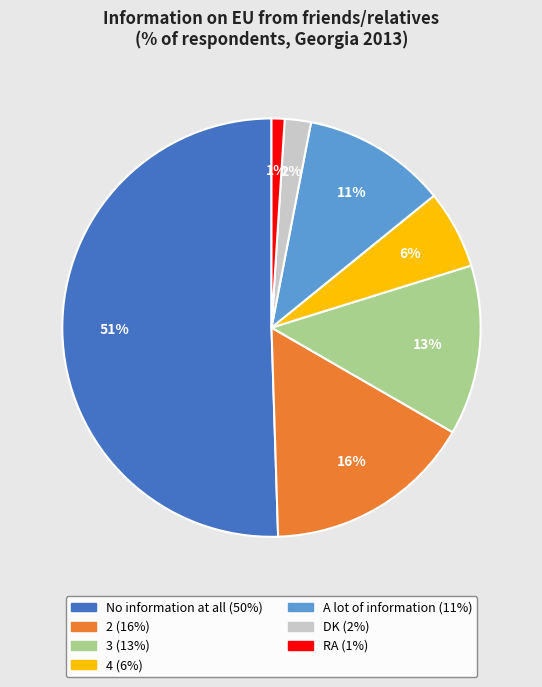

How many slices are in this pie chart?

7